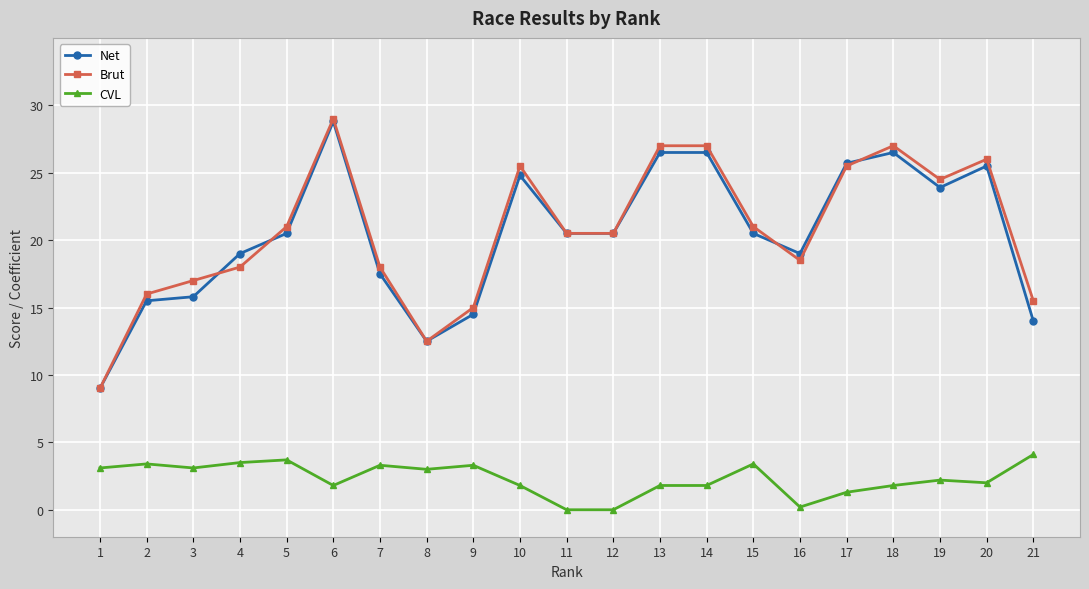

Does the chart display data point markers on the line(s)?

Yes